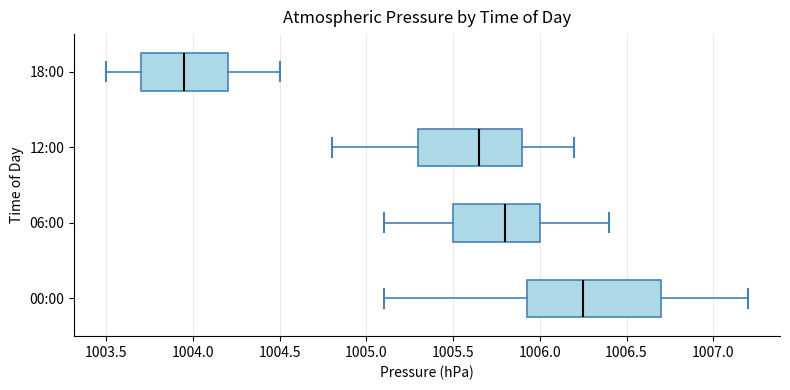

Which box's median line is the furthest to the left?

18:00